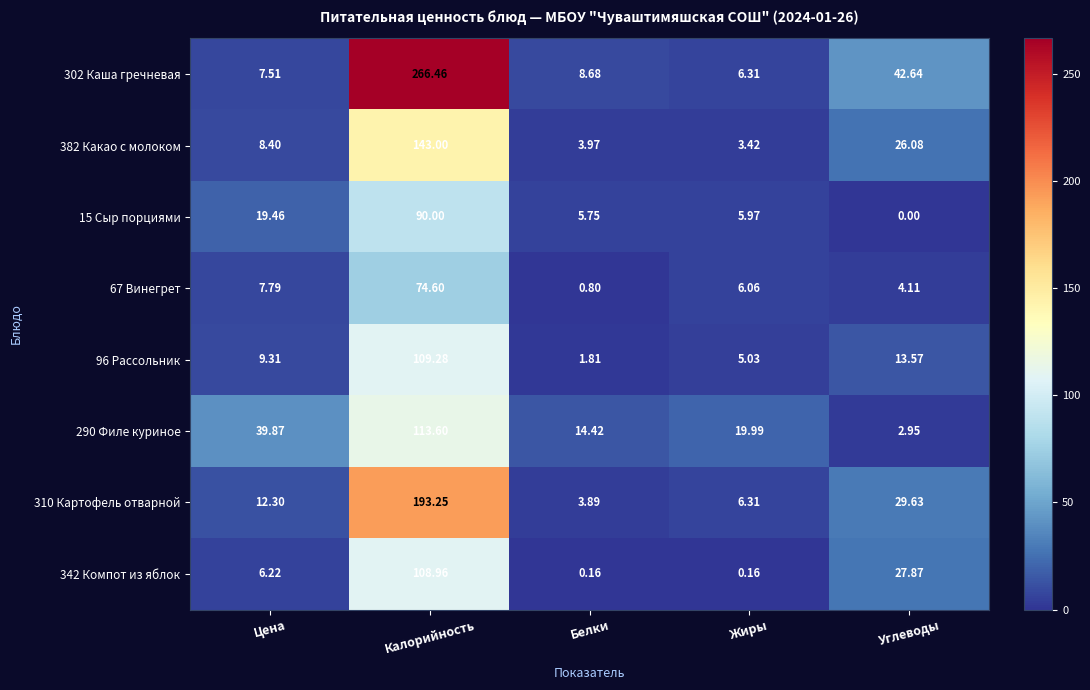

List the labels in order of 96 Рассольник value, smallest first.

Белки, Жиры, Цена, Углеводы, Калорийность